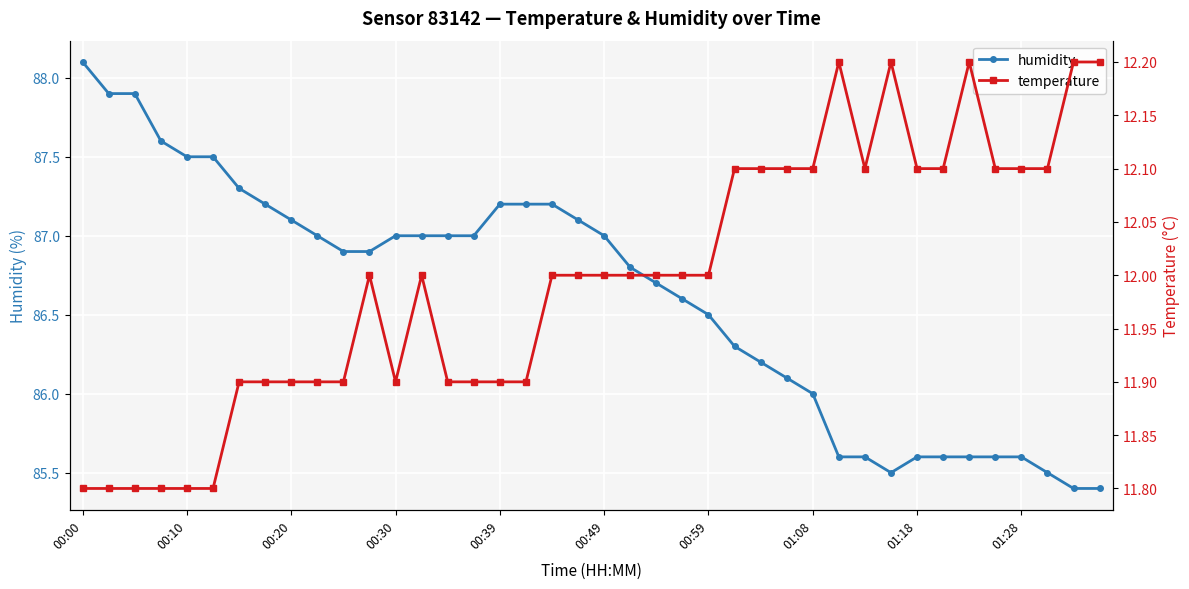

Rank the series at 13 from highest to lowest value.

humidity, temperature